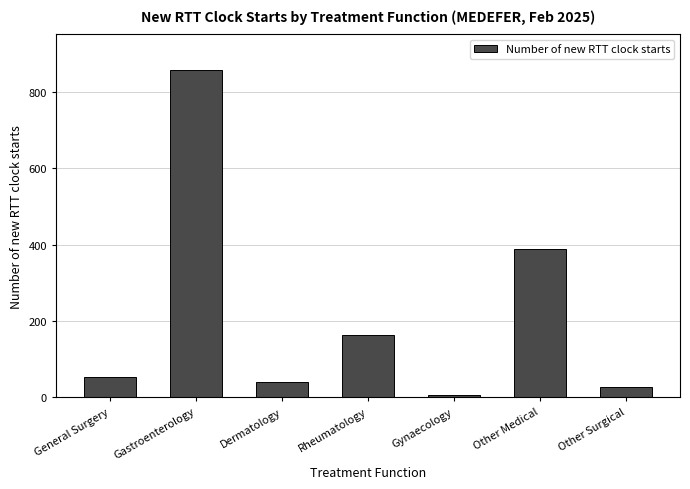

Are the bars horizontal?

No